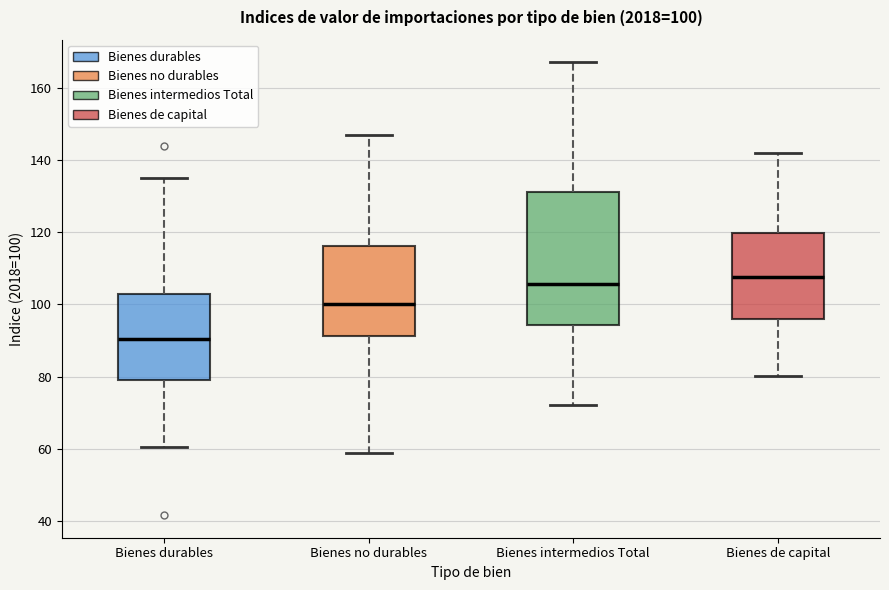

Which box has the lowest median line?

Bienes durables